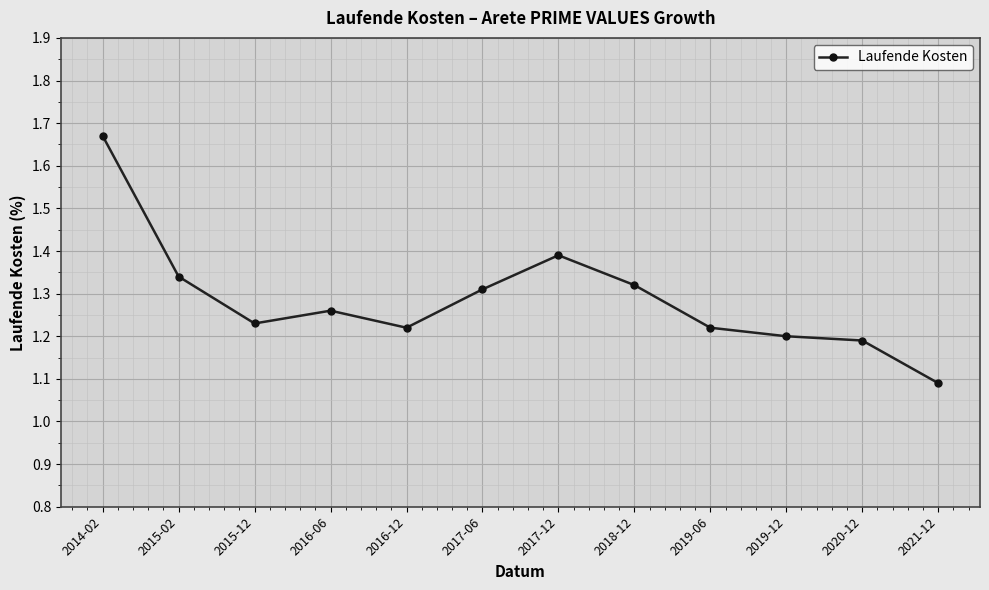

The value at 2015-12 is 0.4. True or false?

False